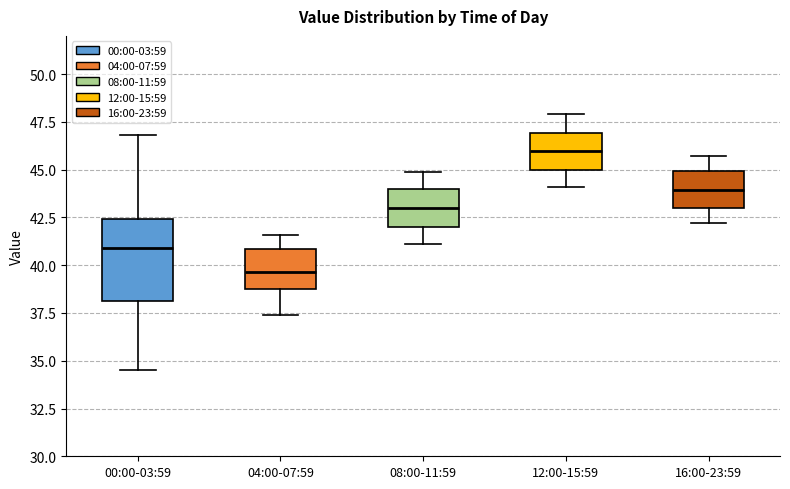

Where does the upper whisker of the box for 12:00-15:59 end on the y-axis? The values are not printed on the chart, so give them approximately, as read against the axis.

48.0